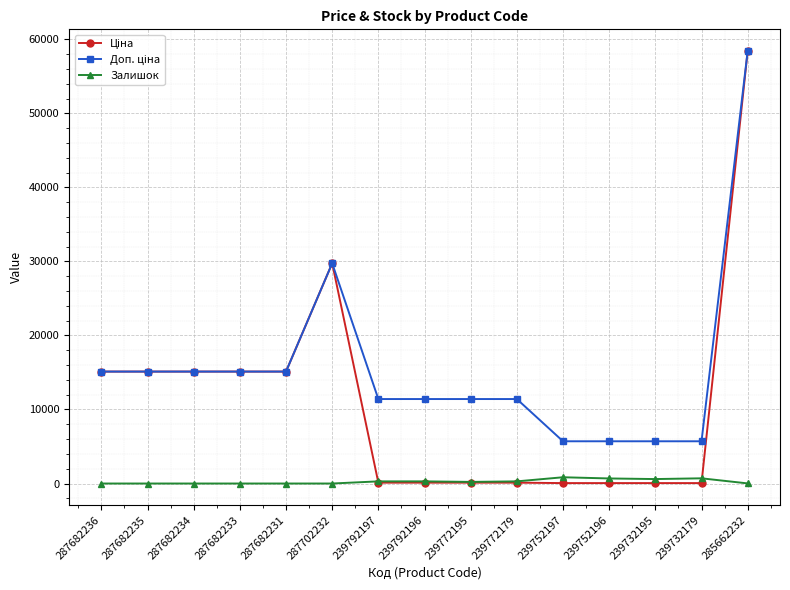

Is it true that Залишок equals 845.0 at 239752197?

True